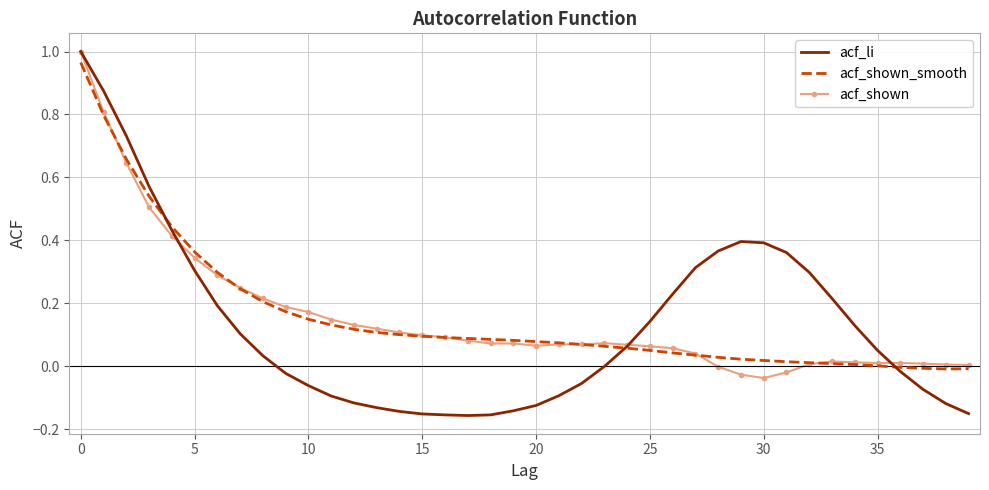

Count the number of categories in the chart.

40